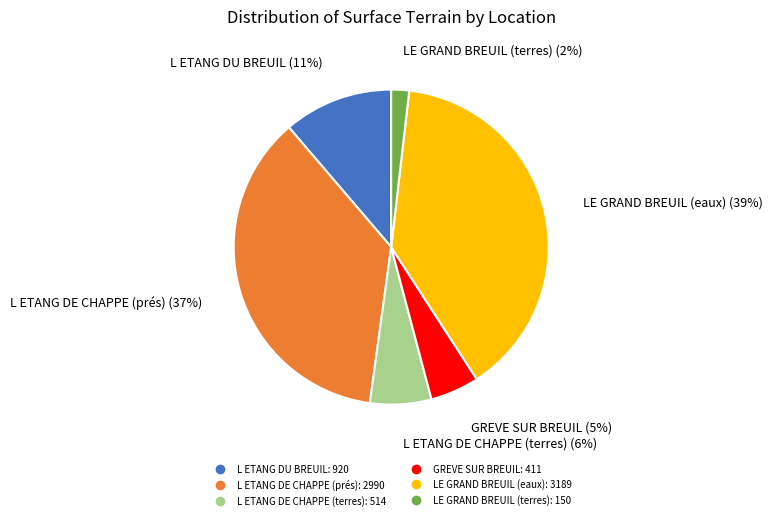

To the nearest percent, what portion does GREVE SUR BREUIL represent?

5%